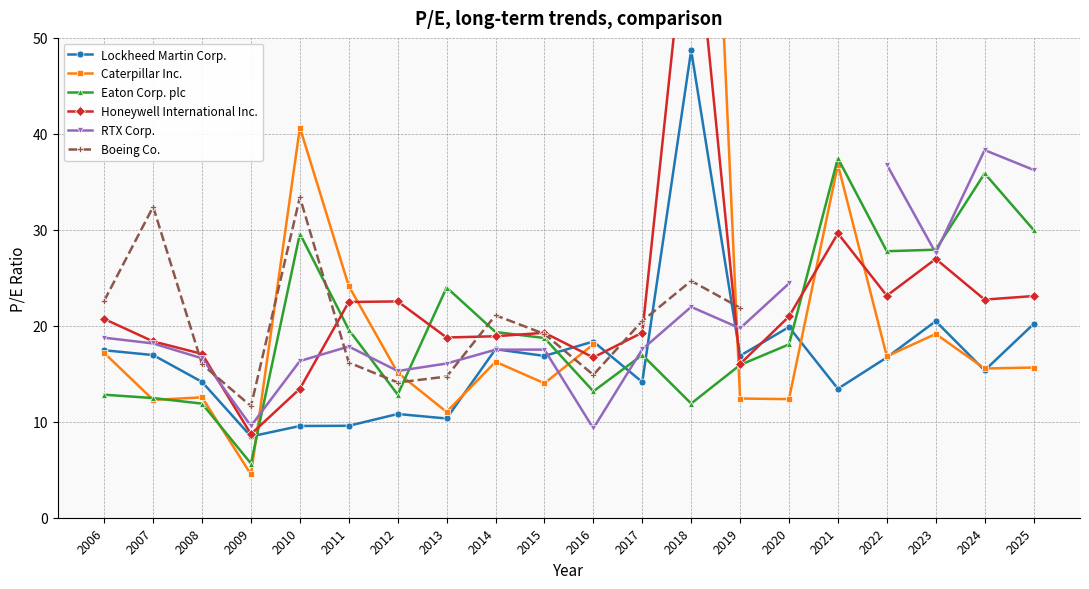

How many values in the Boeing Co. series exceed 22?

4